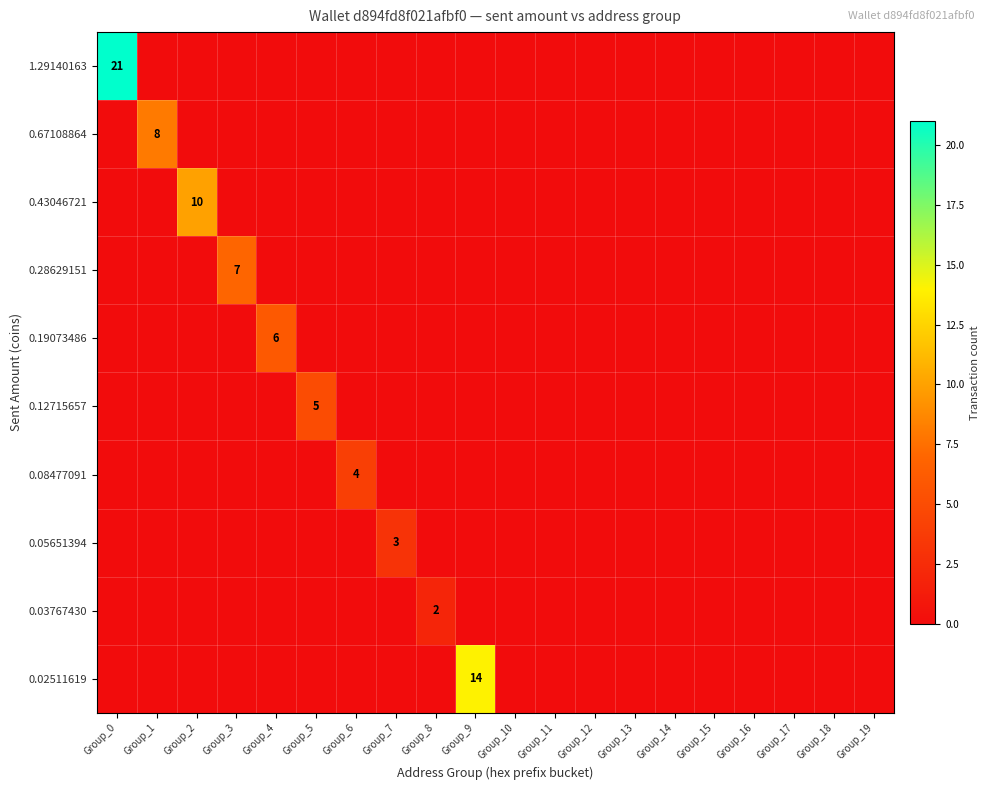

Rank the series at Group_10 from lowest to highest value.

1.29140163, 0.67108864, 0.43046721, 0.28629151, 0.19073486, 0.12715657, 0.08477091, 0.05651394, 0.03767430, 0.02511619